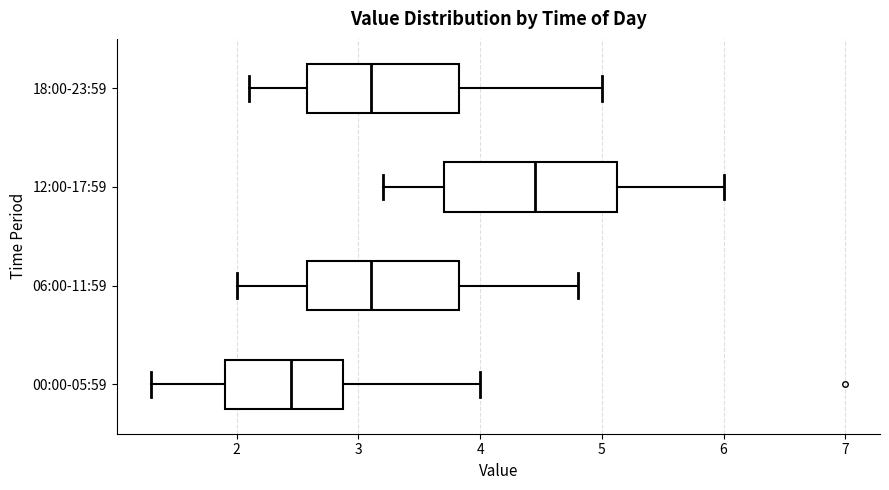

Which box is the widest, from its left edge to its right edge?

12:00-17:59